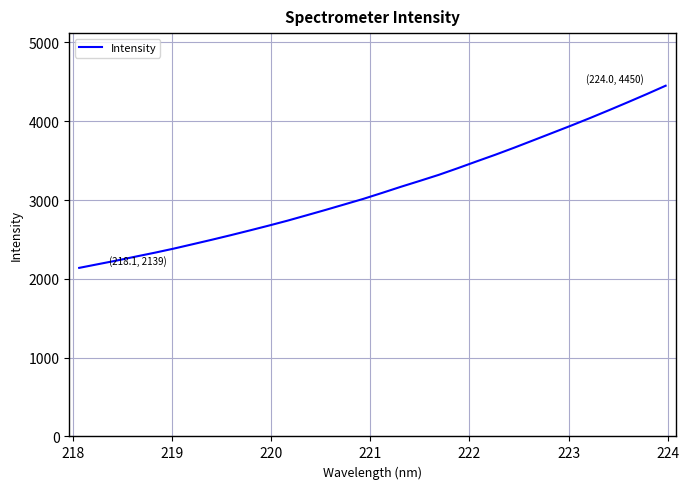

What is the difference between the maximum and minimum values?

2311.0